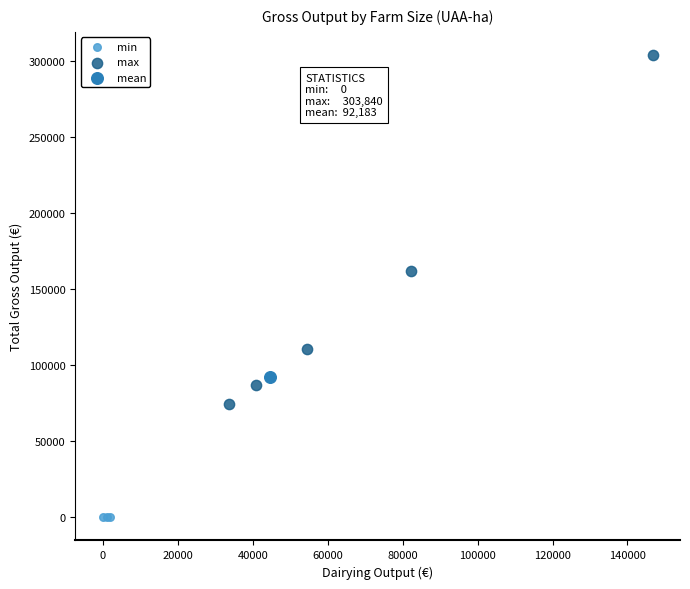

Which series contains the highest Y value?

max